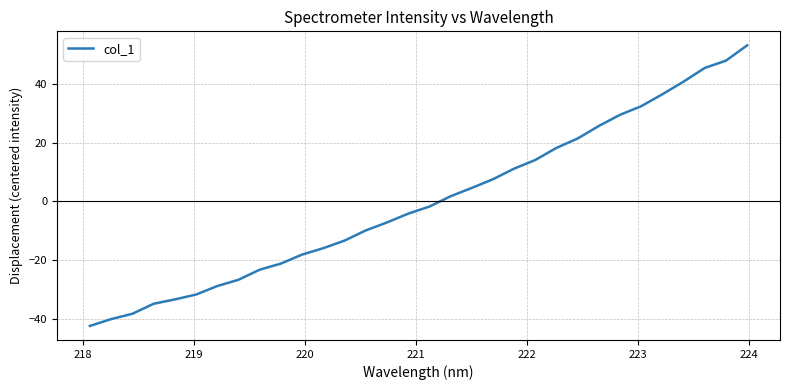

Count the number of categories in the chart.

32